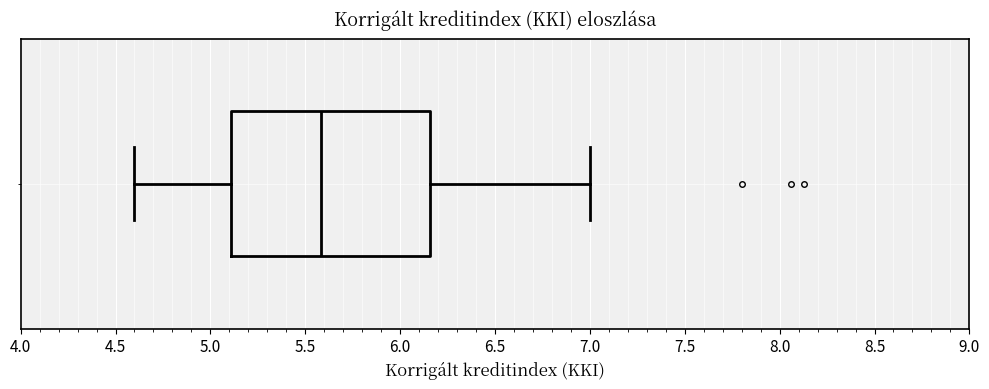

Transcribe this box plot: give where the median line is, the range the box spans, and where the two whiskers end, as read against the x-axis. The values are not printed on the chart, so give them approximately, as read against the axis.

median 5.60, box 5.10 to 6.15, whiskers 4.60 to 7.00